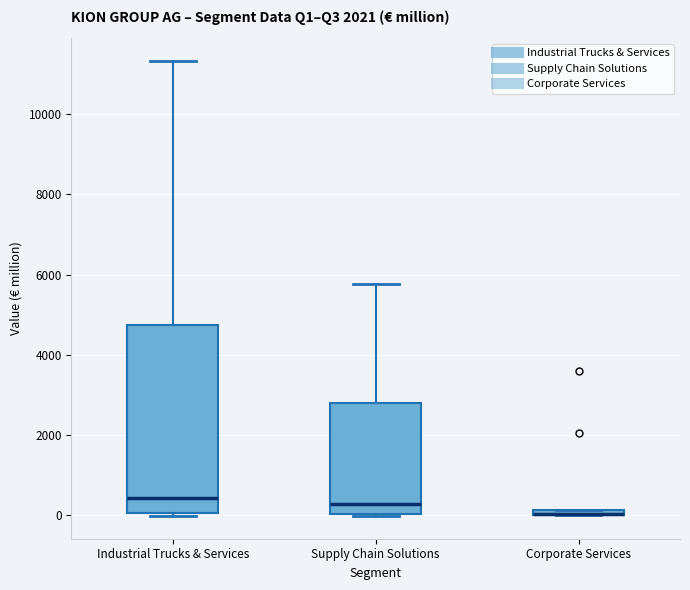

Where is the upper edge of the box for Corporate Services on the y-axis? The values are not printed on the chart, so give them approximately, as read against the axis.

200